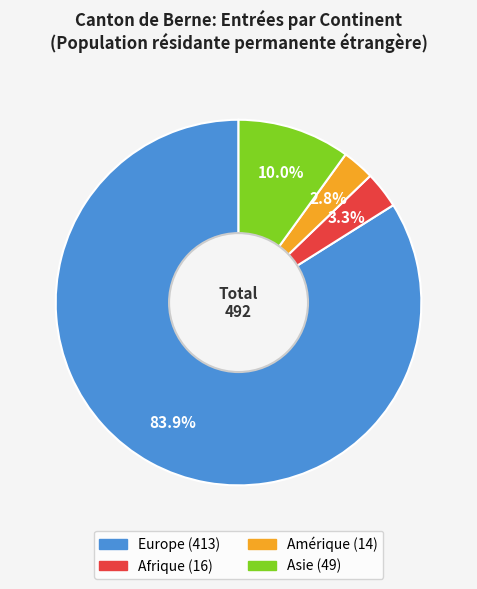

Is there a majority slice in this chart?

Yes